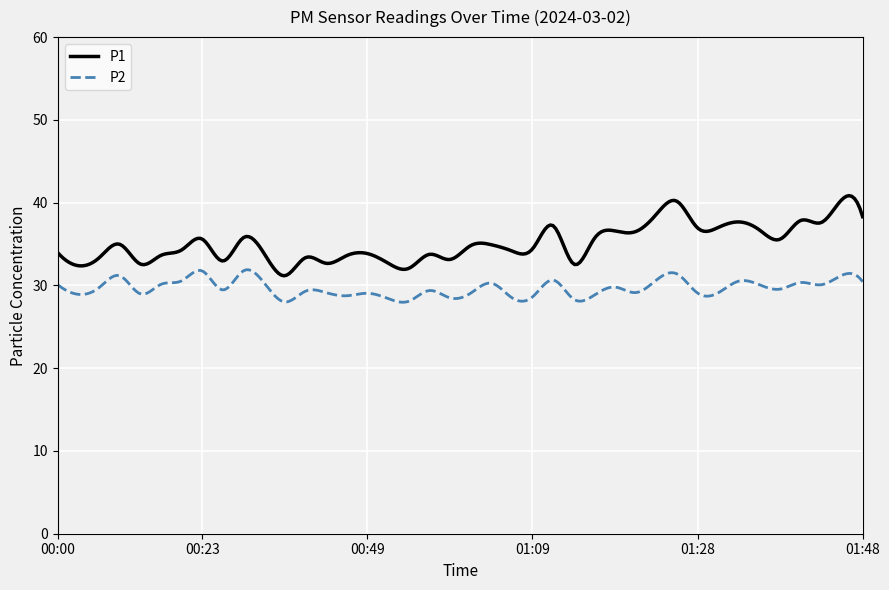

Does the chart have visible grid lines?

Yes